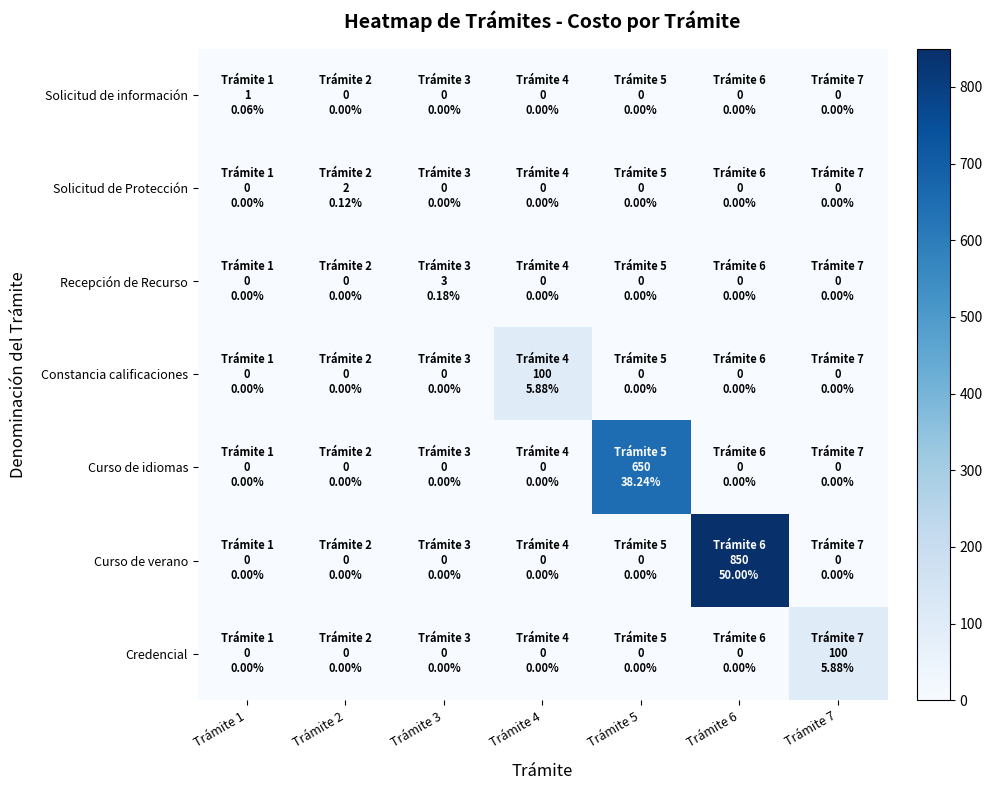

Which series has the widest spread of values?

Curso de verano